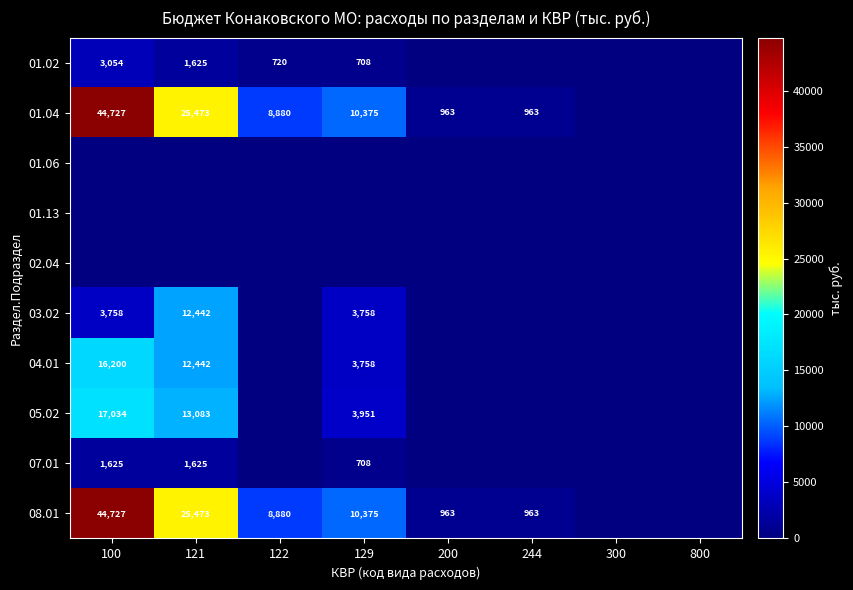

The 01.04 series shows 637 at 244. True or false?

False